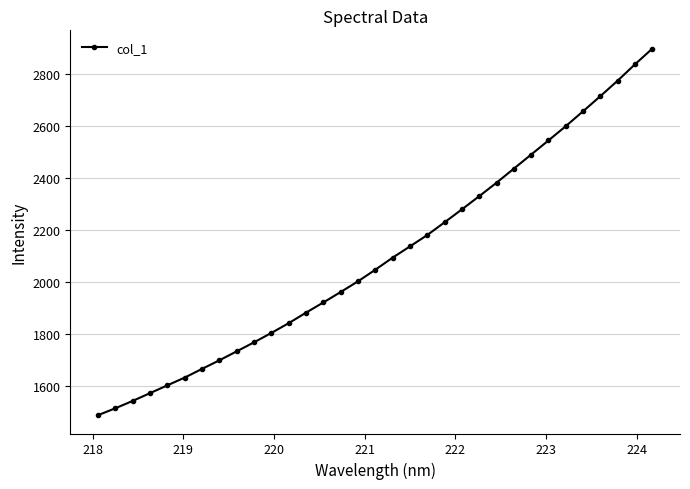

What is the value of the 2nd point from the left?

1513.8